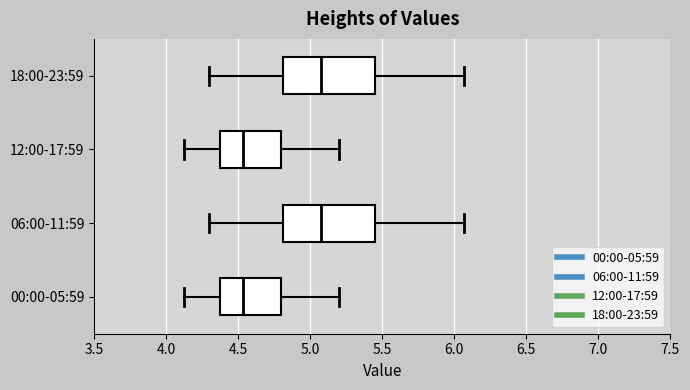

Reading bottom to top, transcribe this box plot: for each box, give where its median line is, the range the box spans, and where its two whiskers end, as read against the x-axis. The values are not printed on the chart, so give them approximately, as read against the axis.

00:00-05:59: median 4.55, box 4.35 to 4.80, whiskers 4.10 to 5.20
06:00-11:59: median 5.10, box 4.80 to 5.45, whiskers 4.30 to 6.05
12:00-17:59: median 4.55, box 4.35 to 4.80, whiskers 4.10 to 5.20
18:00-23:59: median 5.10, box 4.80 to 5.45, whiskers 4.30 to 6.05